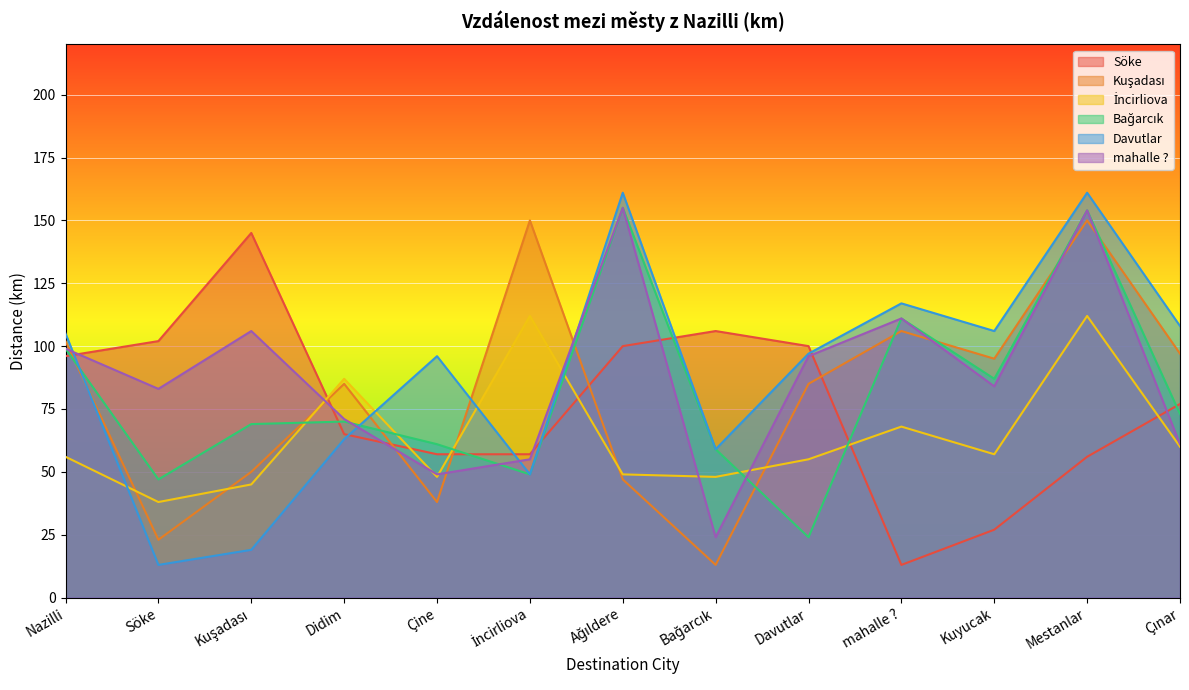

How many lines are shown in the chart?

6